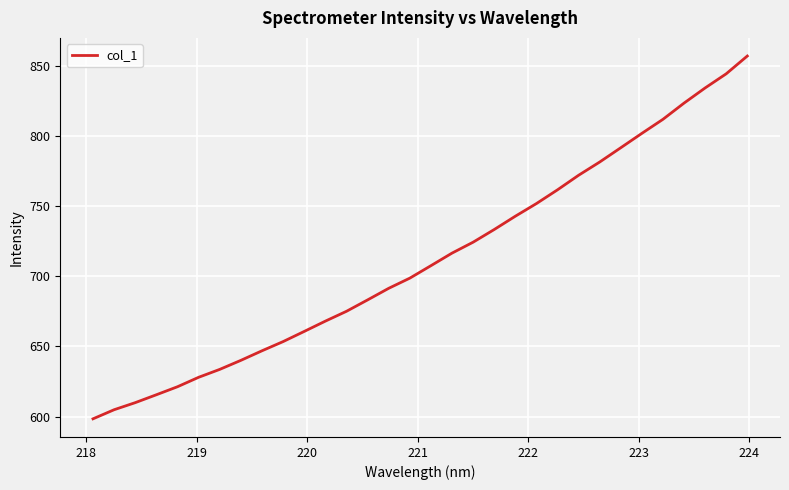

What is the maximum value shown in the chart?

857.1